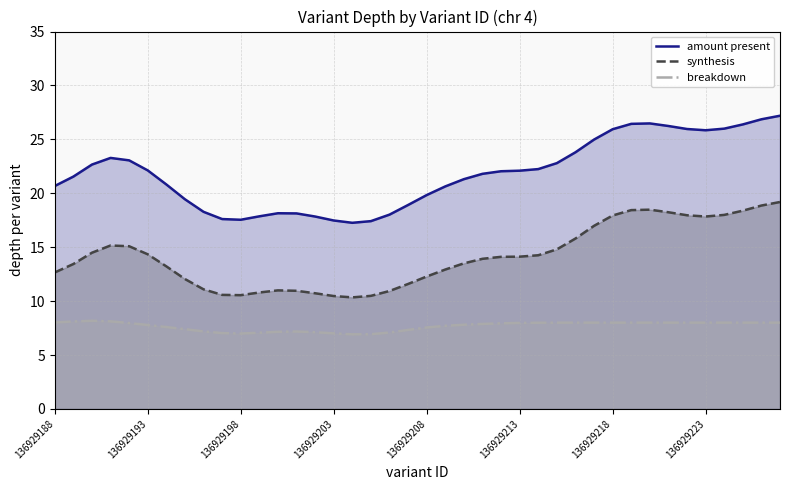

What is the difference between the breakdown values at 24 and 33?

0.1